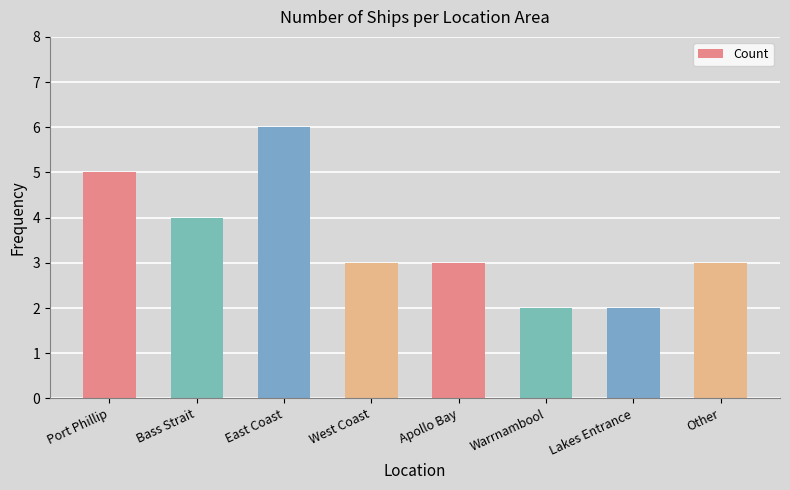

At which label does the data first exceed 3?

Port Phillip